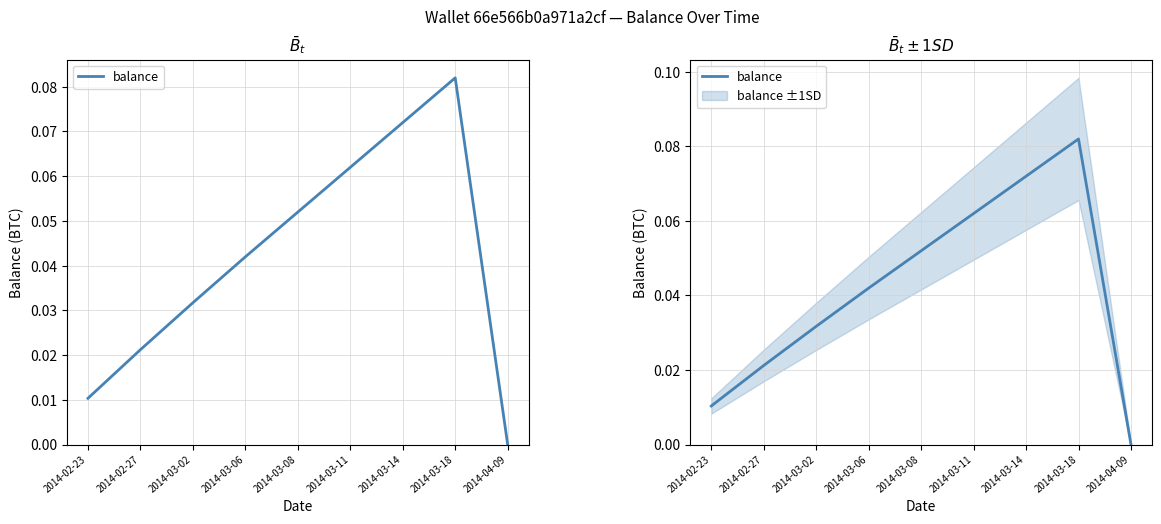

Count the values in the range 0 to 1.

9